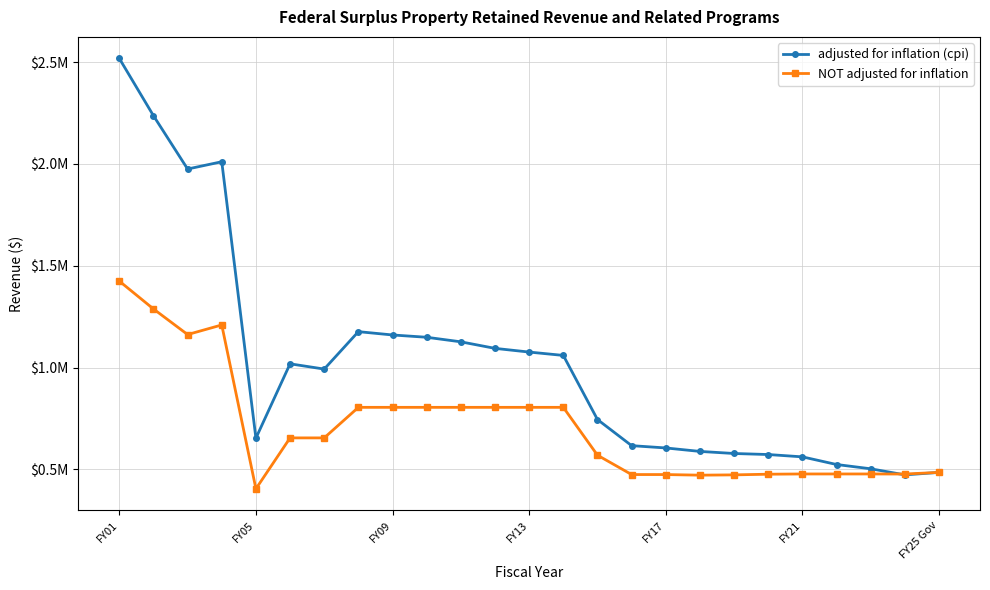

Rank the series by their average value, from highest to lowest.

adjusted for inflation (cpi), NOT adjusted for inflation